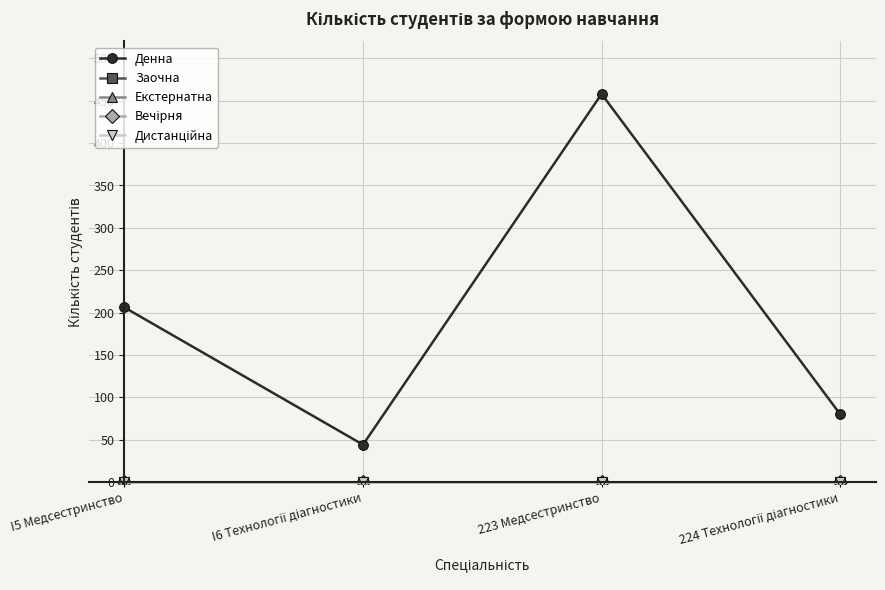

Is this an area chart (filled region under the line)?

No